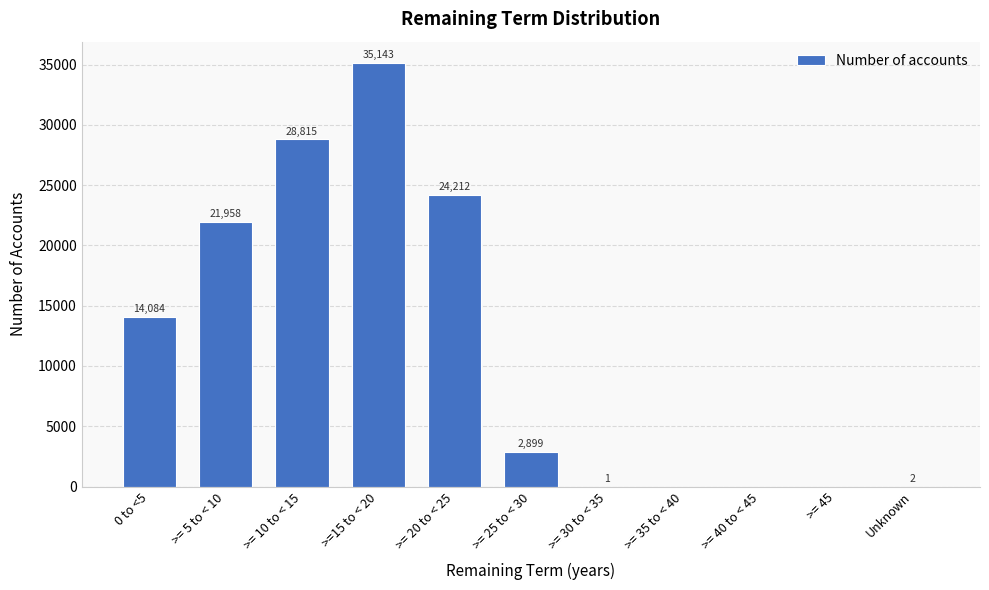

Reading right to left, extract all data points from this chart.

Unknown=2	>= 45=0	>= 40 to < 45=0	>= 35 to < 40=0	>= 30 to < 35=1	>= 25 to < 30=2899	>= 20 to < 25=24212	>=15 to < 20=35143	>= 10 to < 15=28815	>= 5 to < 10=21958	0 to <5=14084